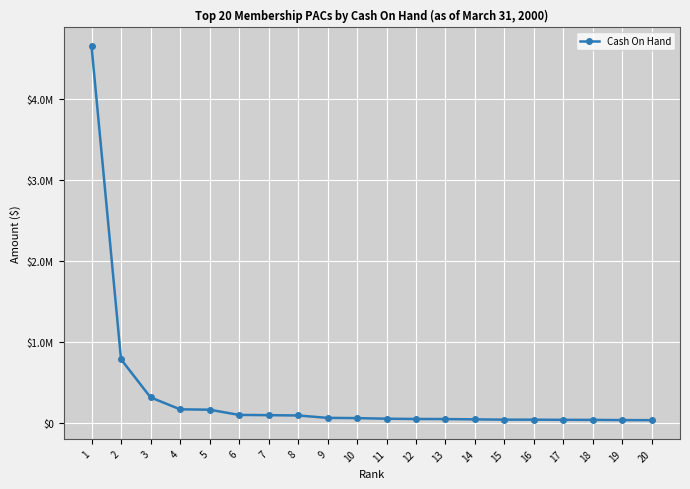

Which category has the highest value across all series?

1